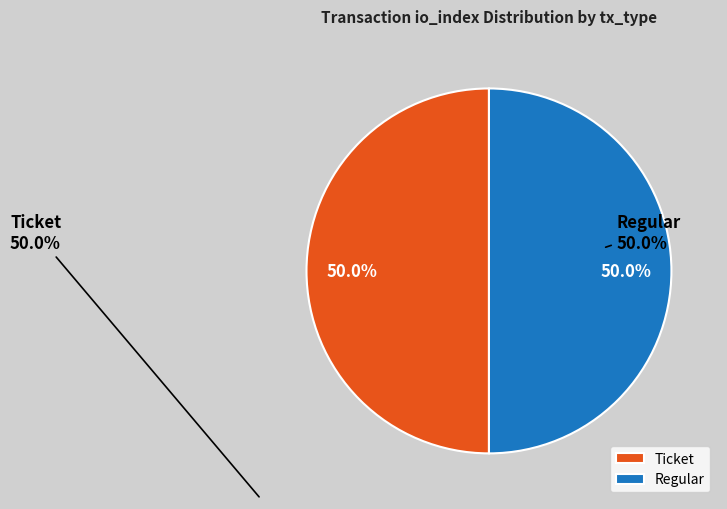

To the nearest percent, what is the difference between the largest and smallest slice percentages?

0%